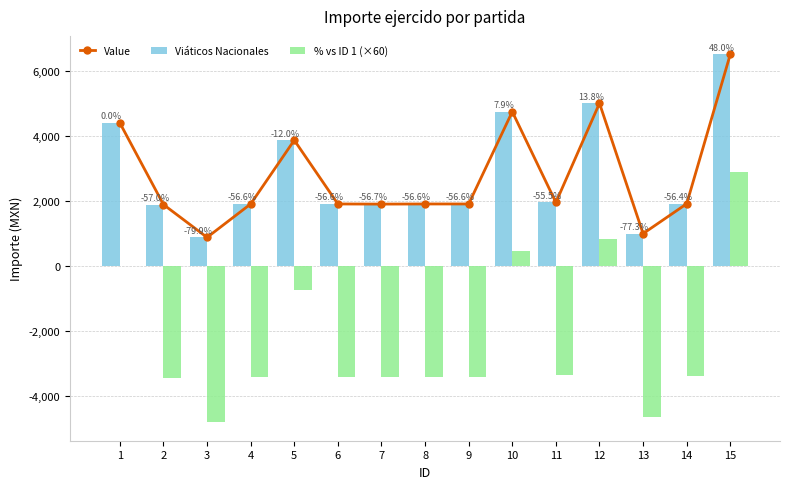

Which series has the largest total across all categories?

Value